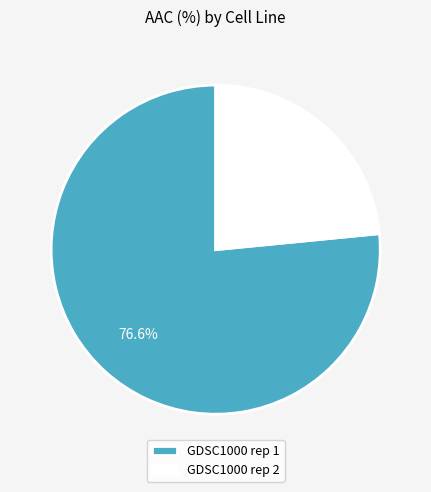

How many segments does this pie chart have?

2